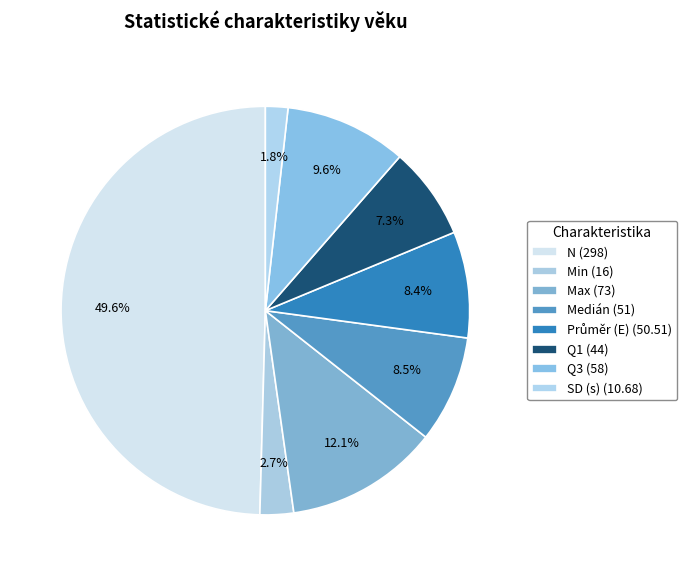

Is Průměr (E) the majority of the pie?

No